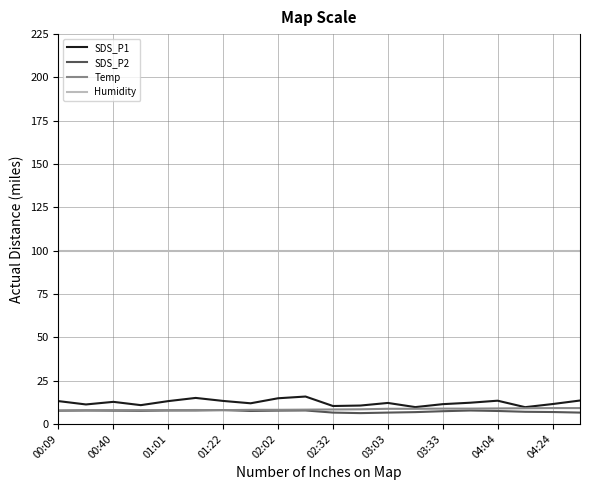

Which series has the largest total across all categories?

Humidity